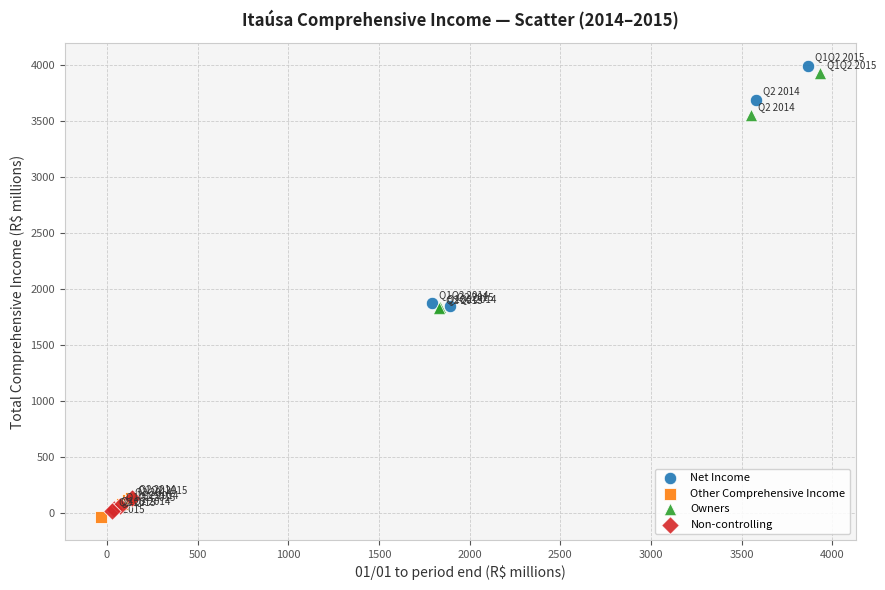

Which series has the widest spread of Y values?

Net Income